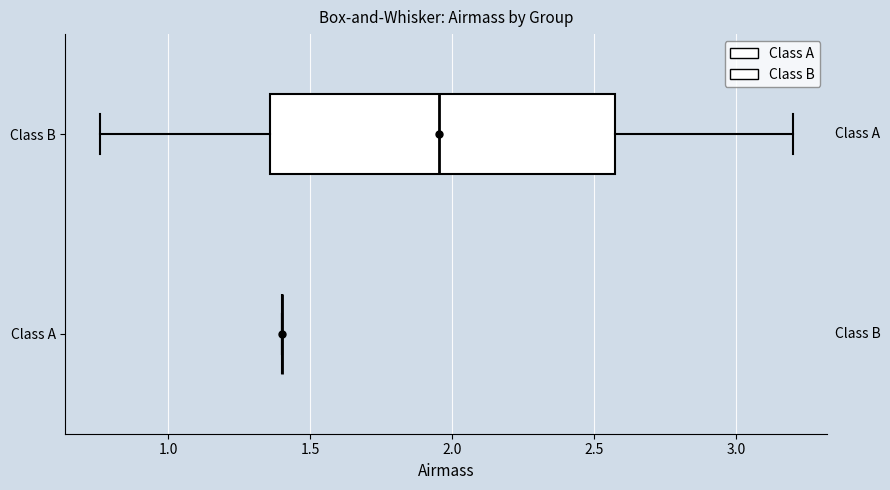

Reading bottom to top, transcribe this box plot: for each box, give where its median line is, the range the box spans, and where its two whiskers end, as read against the x-axis. The values are not printed on the chart, so give them approximately, as read against the axis.

Class A: box collapsed to a line at 1.40, whiskers 1.40 to 1.40
Class B: median 1.95, box 1.35 to 2.55, whiskers 0.75 to 3.20